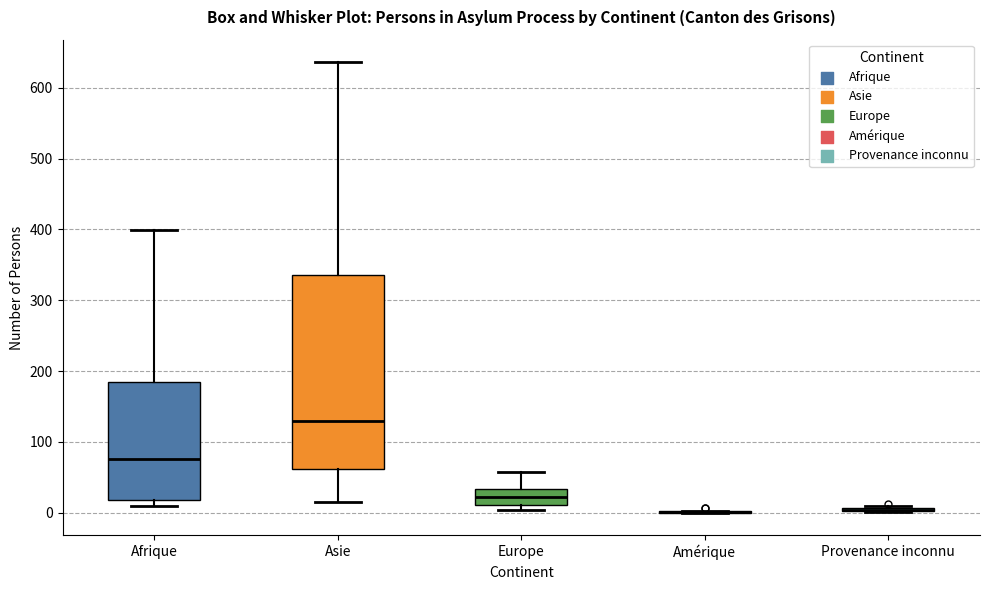

Where does the median line of the box for Afrique sit on the y-axis? The values are not printed on the chart, so give them approximately, as read against the axis.

80